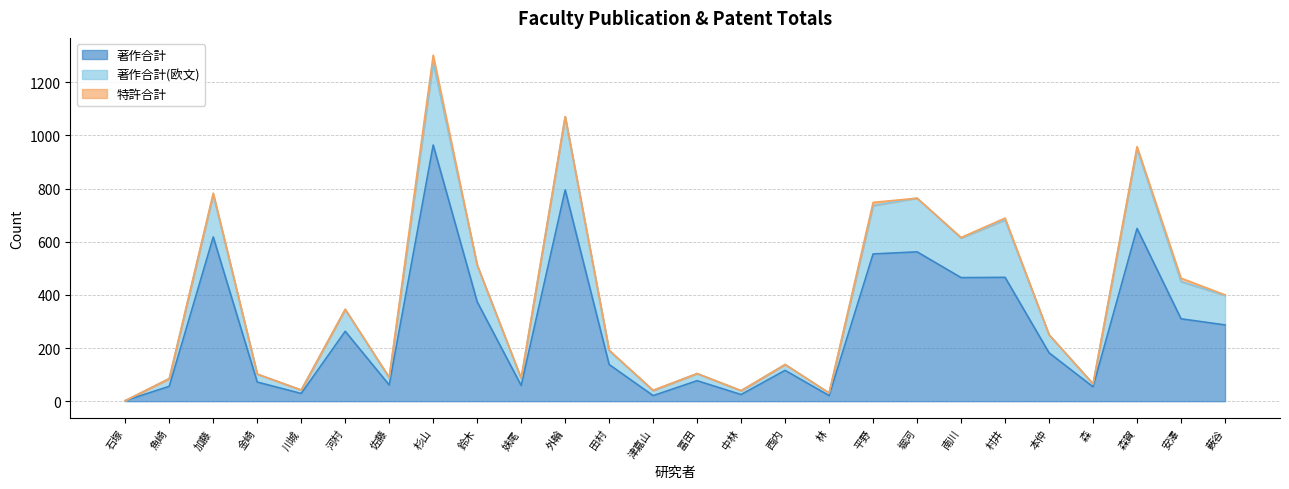

What is the spread (max minus min) of values at 鈴木?

138